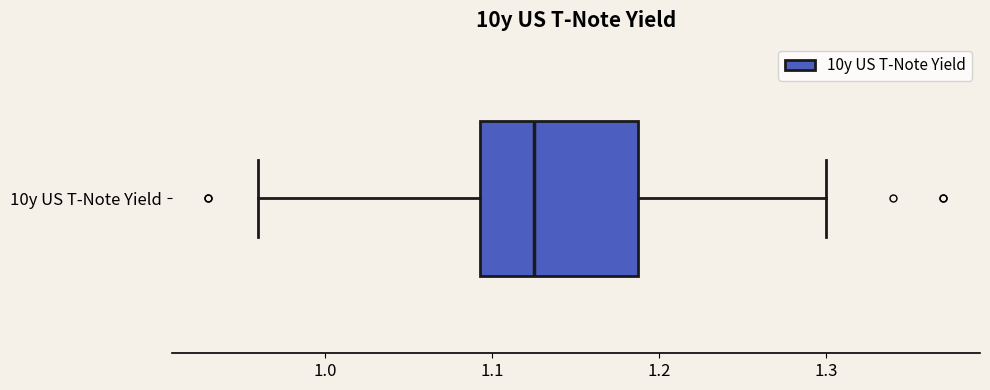

Where does the median line of the box for 10y US T-Note Yield sit on the x-axis? The values are not printed on the chart, so give them approximately, as read against the axis.

1.13